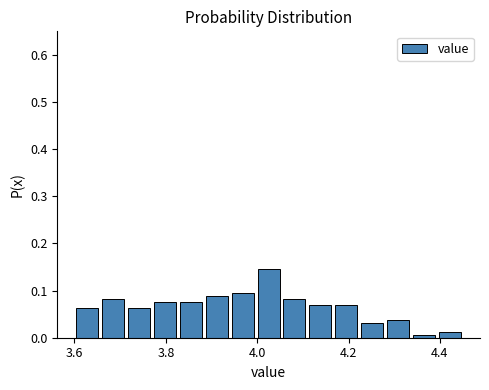

Around what value on the x-axis is the tallest bar? Give the approximate position of its centre, as read against the axis.

4.02